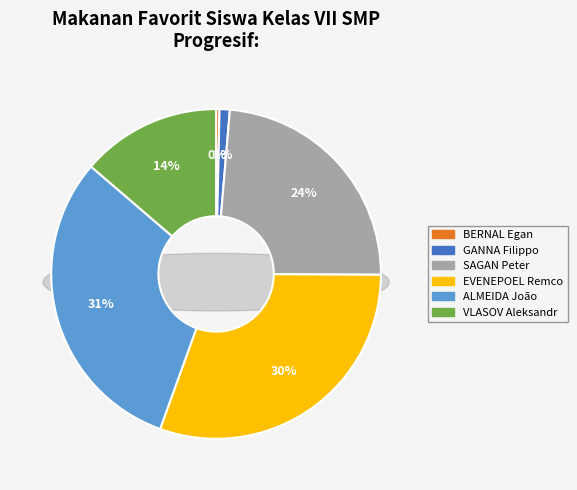

Does EVENEPOEL Remco represent more than half of the total?

No